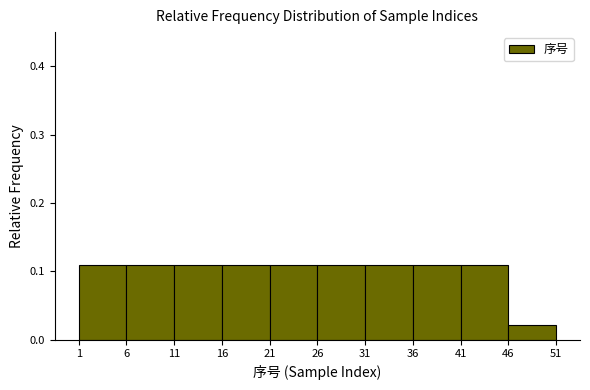

What is the height of the bar covering 31 to 36 on the x-axis? The values are not printed on the chart, so give them approximately, as read against the axis.

0.11